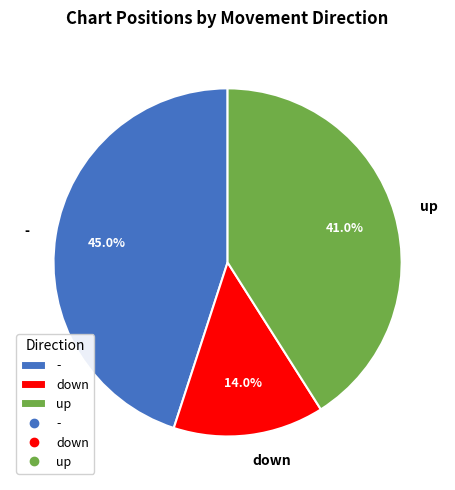

What percentage do down and up together represent?

55.0%